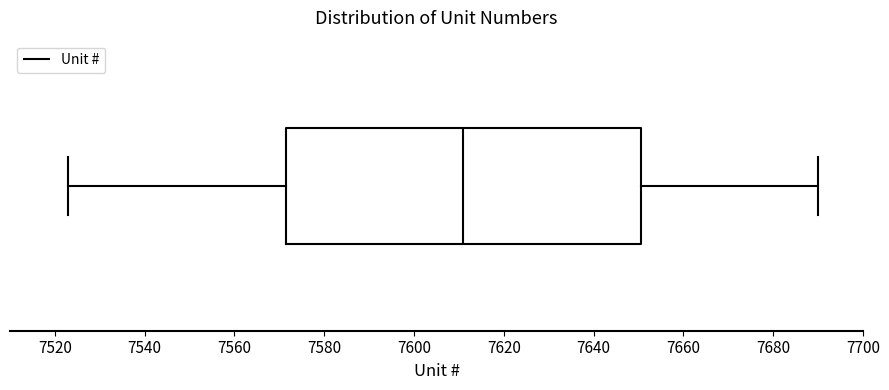

Transcribe this box plot: give where the median line is, the range the box spans, and where the two whiskers end, as read against the x-axis. The values are not printed on the chart, so give them approximately, as read against the axis.

median 7612, box 7572 to 7650, whiskers 7524 to 7690